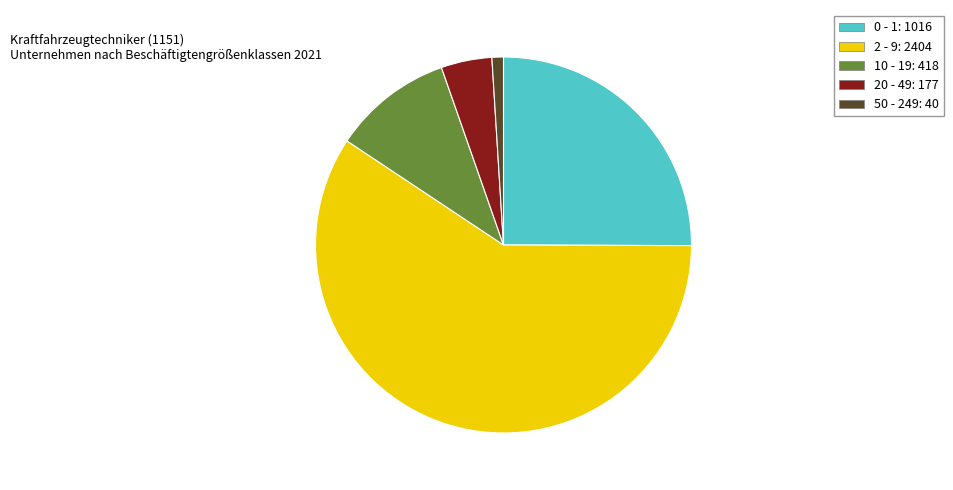

Between 0 - 1 and 20 - 49, which is larger?

0 - 1